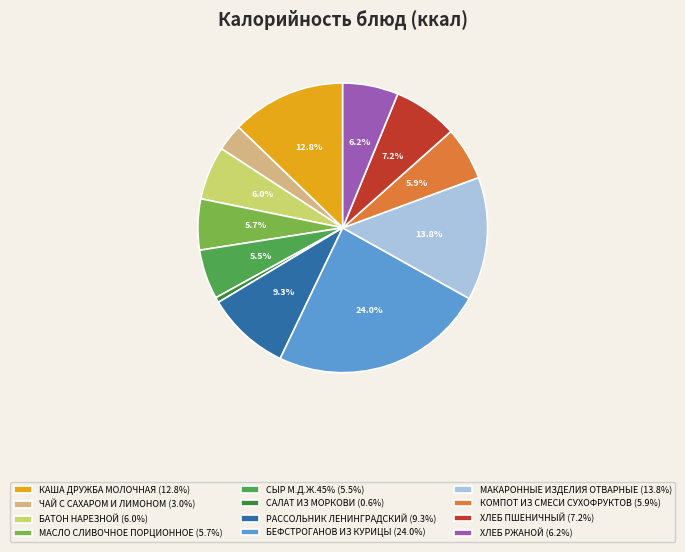

What percentage do МАКАРОННЫЕ ИЗДЕЛИЯ ОТВАРНЫЕ (13.8%) and РАССОЛЬНИК ЛЕНИНГРАДСКИЙ (9.3%) together represent?

23.1%